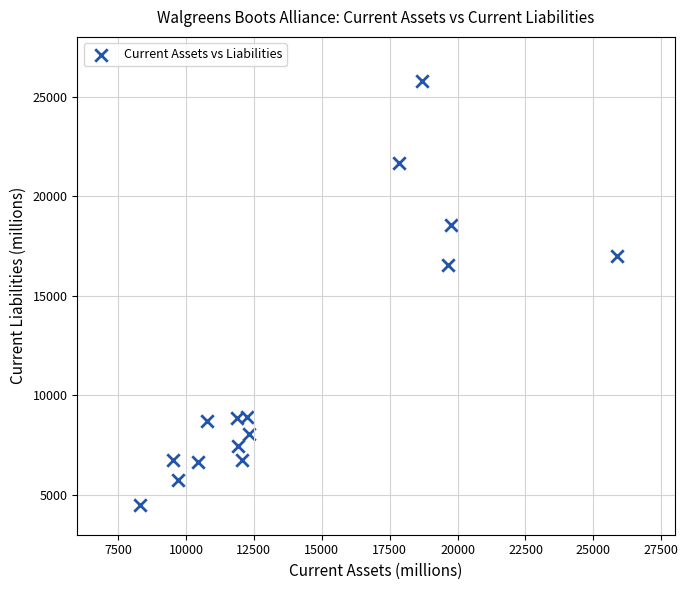

What Y value in the scatter plot is closest to 15125?

16557